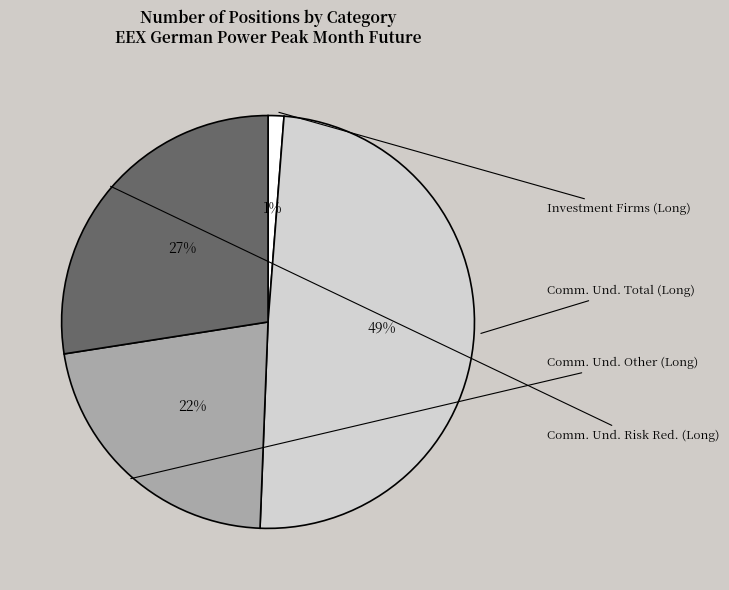

Is there a majority slice in this chart?

No